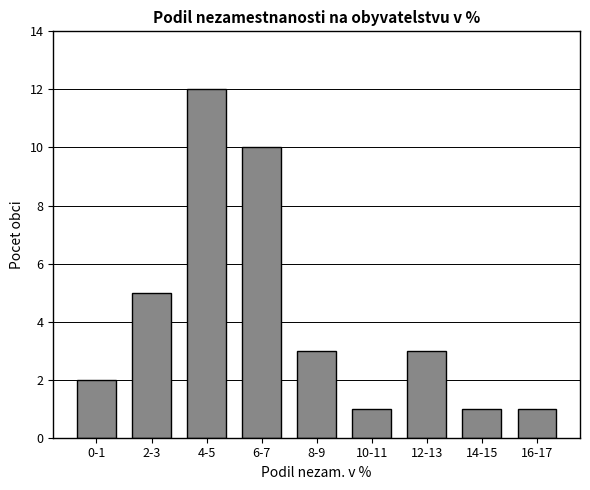

Reading left to right, extract all data points from this chart.

0-1=2	2-3=5	4-5=12	6-7=10	8-9=3	10-11=1	12-13=3	14-15=1	16-17=1